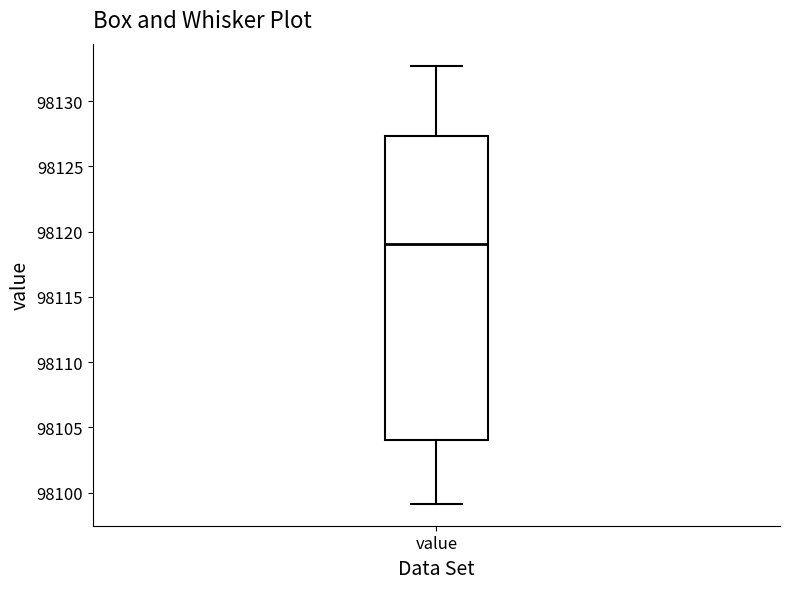

Where does the upper whisker of the box for value end on the y-axis? The values are not printed on the chart, so give them approximately, as read against the axis.

98132.5